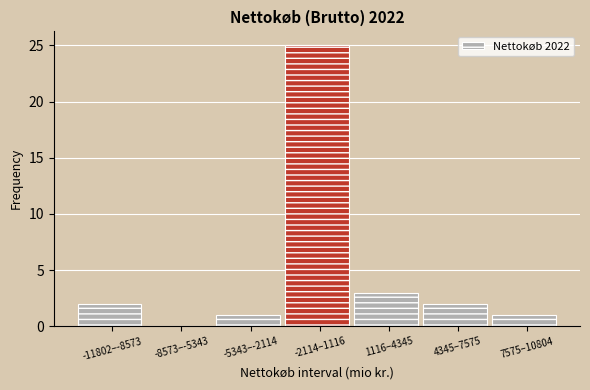

Reading right to left, what are all the values shown in this chart?

7575–10804=1	4345–7575=2	1116–4345=3	-2114–1116=25	-5343–-2114=1	-8573–-5343=0	-11802–-8573=2